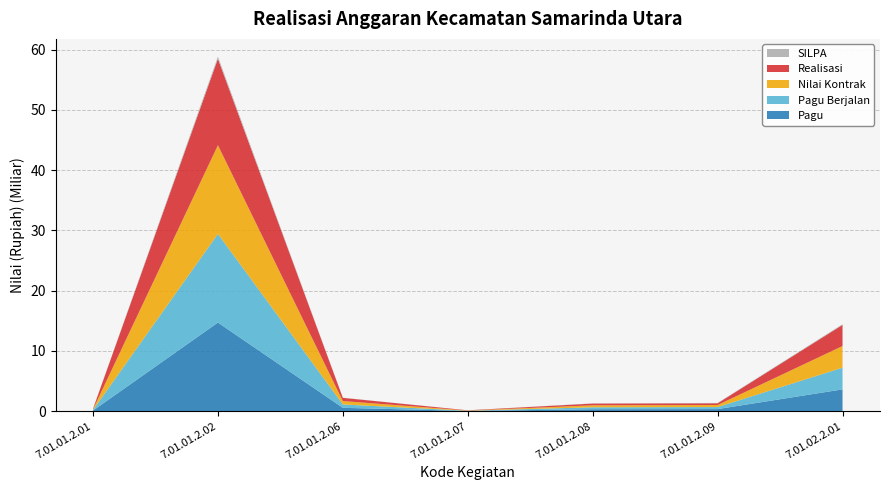

Reading right to left, what are all the values shown in this chart?

Pagu: 7.01.02.2.01=3618900000	7.01.01.2.09=347666300	7.01.01.2.08=325861424	7.01.01.2.07=37000000	7.01.01.2.06=558828134	7.01.01.2.02=14705646833	7.01.01.2.01=100000000
Pagu Berjalan: 7.01.02.2.01=3595334000	7.01.01.2.09=337271300	7.01.01.2.08=322861424	7.01.01.2.07=37000000	7.01.01.2.06=558828134	7.01.01.2.02=14705646833	7.01.01.2.01=99500000
Nilai Kontrak: 7.01.02.2.01=3593834000	7.01.01.2.09=337271300	7.01.01.2.08=322861424	7.01.01.2.07=37000000	7.01.01.2.06=558828134	7.01.01.2.02=14705646833	7.01.01.2.01=99500000
Realisasi: 7.01.02.2.01=3506366334	7.01.01.2.09=291603907	7.01.01.2.08=294329024	7.01.01.2.07=34495000	7.01.01.2.06=536233100	7.01.01.2.02=14355766811	7.01.01.2.01=84337500
SILPA: 7.01.02.2.01=112533666	7.01.01.2.09=56062393	7.01.01.2.08=31532400	7.01.01.2.07=2505000	7.01.01.2.06=22595034	7.01.01.2.02=349880022	7.01.01.2.01=15662500